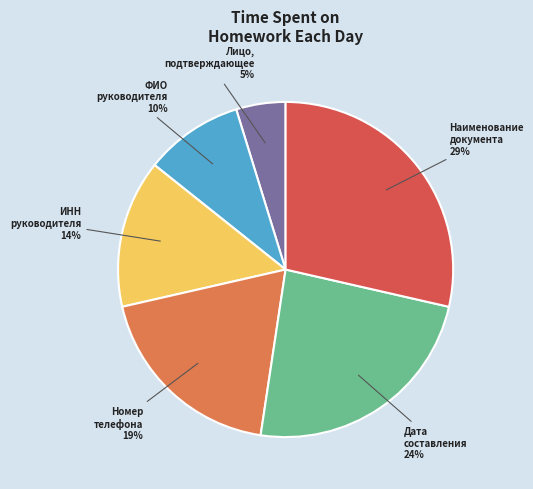

Do Дата составления and Лицо, подтверждающее together represent more than half of the pie?

No